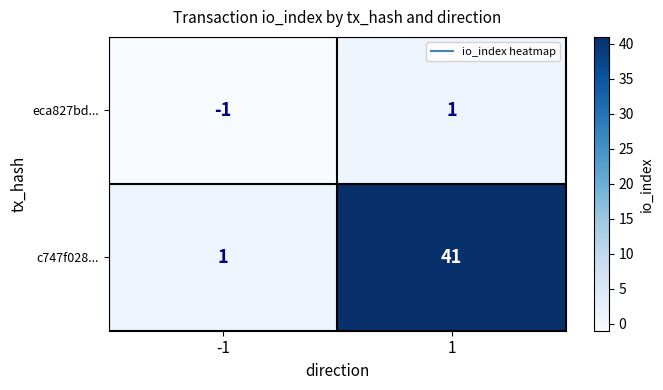

What is the average value of the c747f028... series?

21